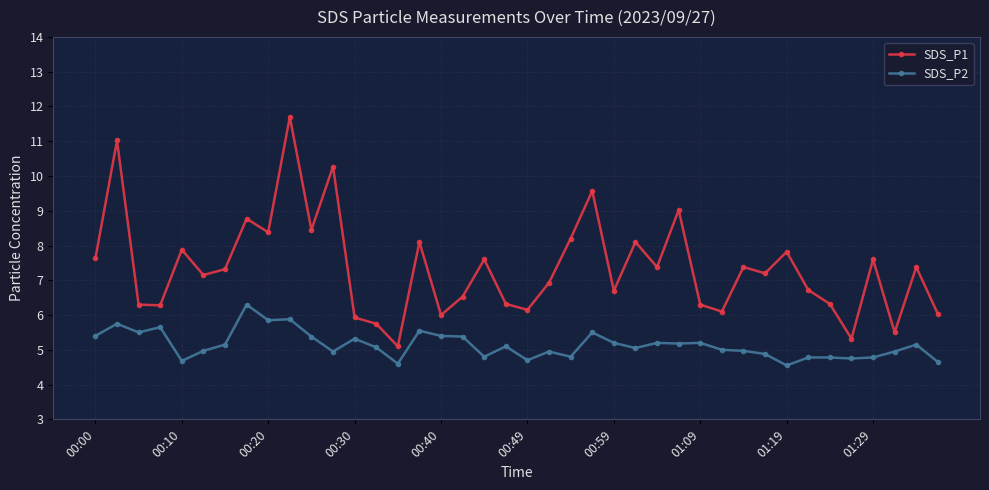

True or false: SDS_P2 and SDS_P1 cross at least once.

False